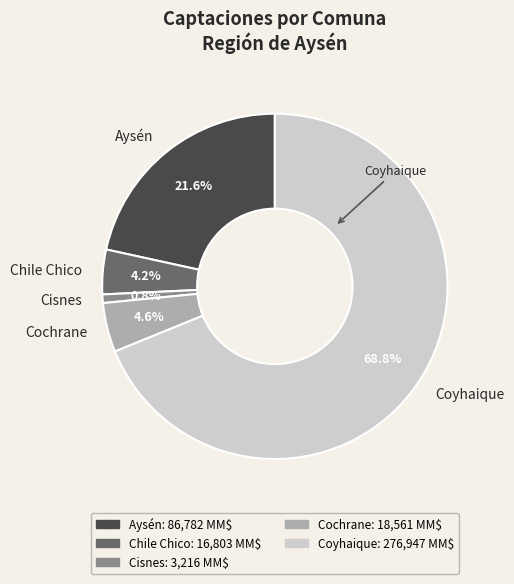

Which slice is the largest?

Coyhaique